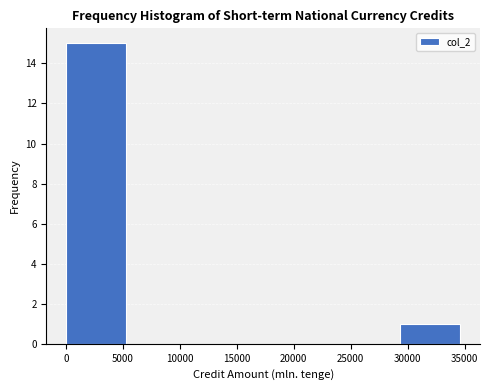

Over which range of the x-axis is the bar tallest?

0 to 6000